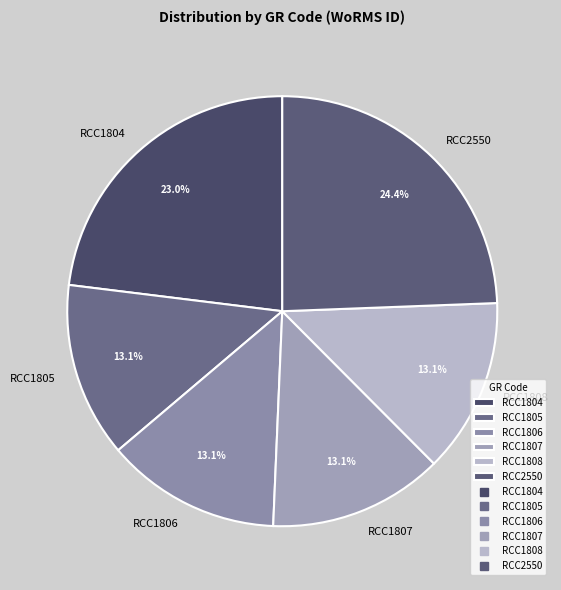

What is the largest slice in the pie chart?

RCC2550